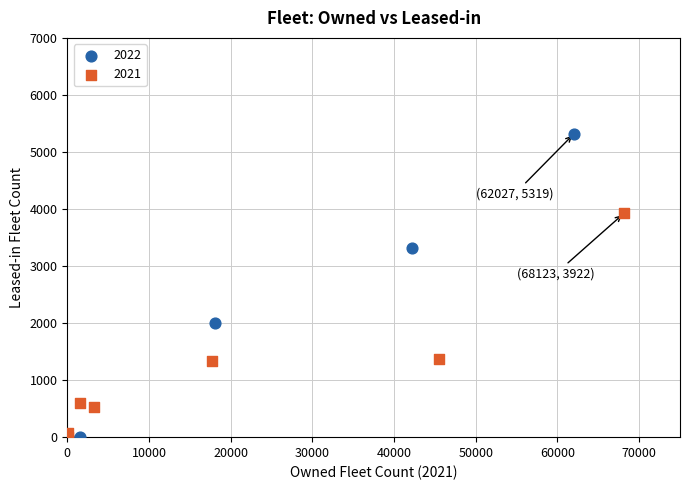

Which series contains the highest Y value?

2022